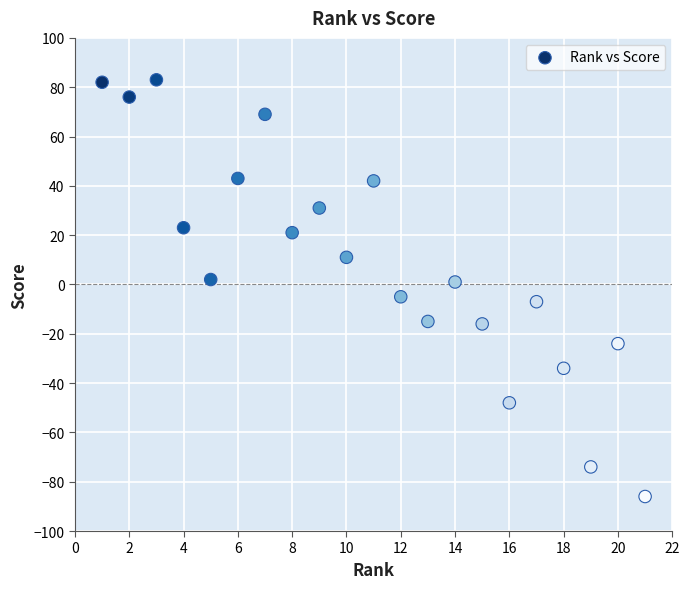

What is the range of Y values (max minus min)?

169